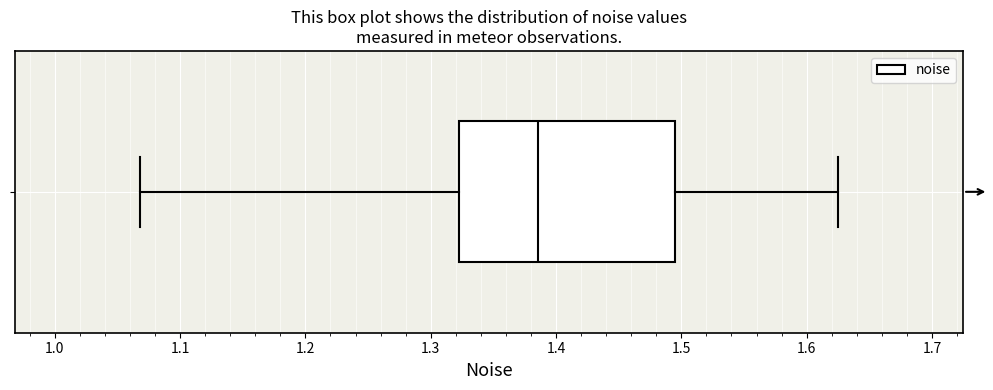

Where does the right whisker of the box end on the x-axis? The values are not printed on the chart, so give them approximately, as read against the axis.

1.62